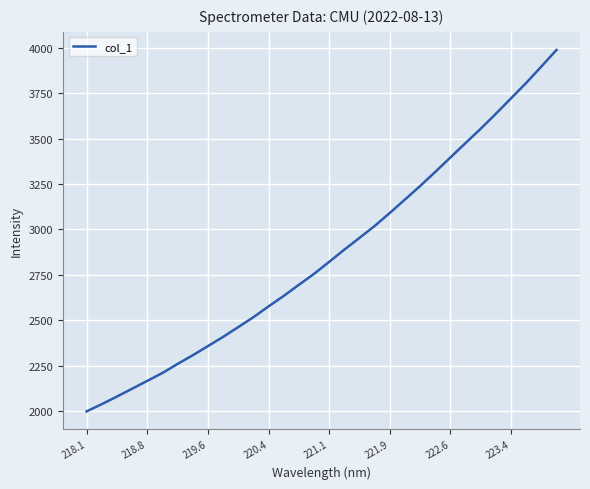

What is the difference between the maximum and minimum values?

1988.6